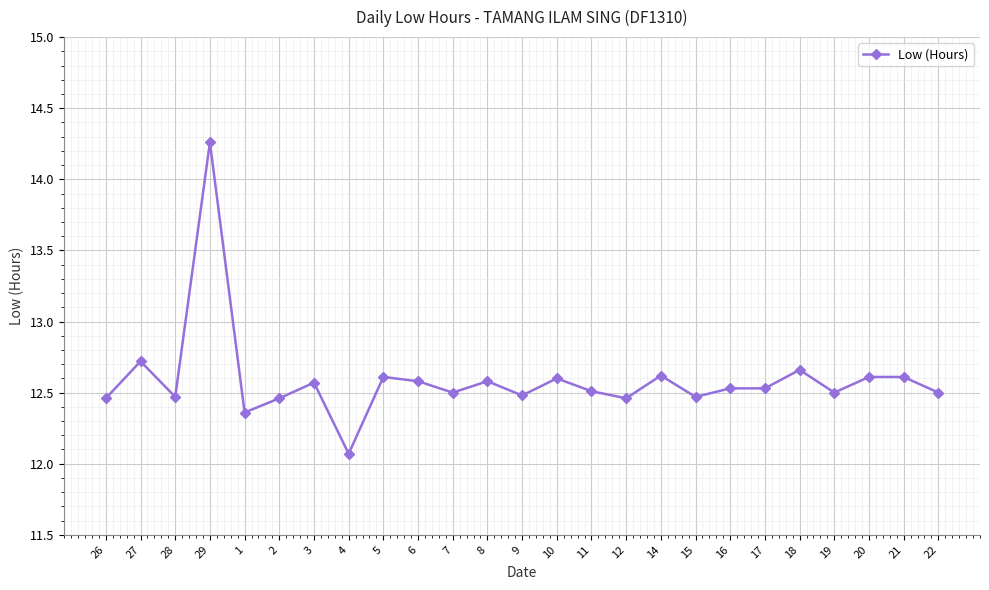

What is the label of the 13th point from the right?

9